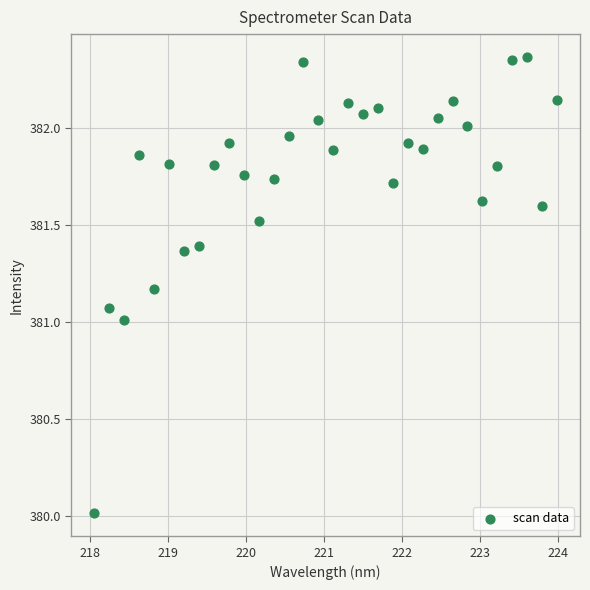

What is the range of Y values (max minus min)?

2.4